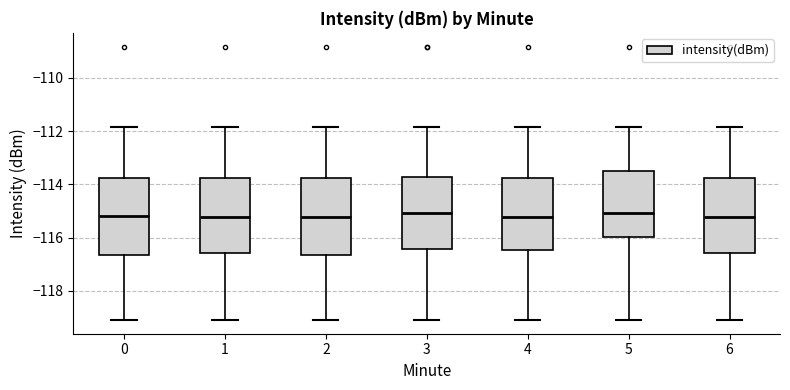

Where does the lower whisker of the box at x = 0 end on the y-axis? The values are not printed on the chart, so give them approximately, as read against the axis.

-119.0